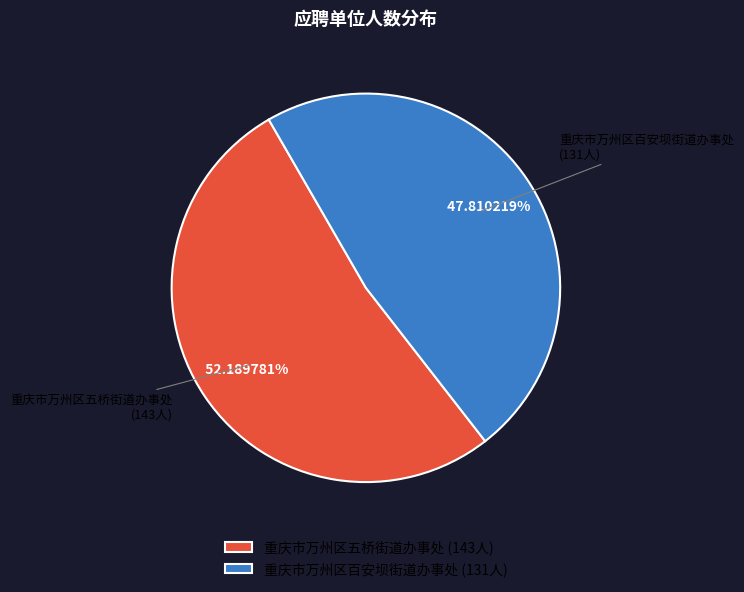

What is the ratio of the value at 重庆市万州区百安坝街道办事处 (131人) to the value at 重庆市万州区五桥街道办事处 (143人)?

0.9